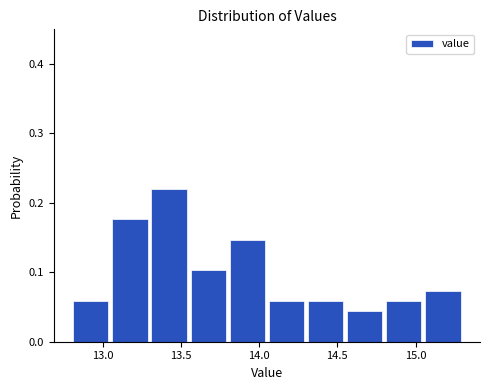

What is the height of the bar covering 12.80 to 13.05 on the x-axis? The values are not printed on the chart, so give them approximately, as read against the axis.

0.06